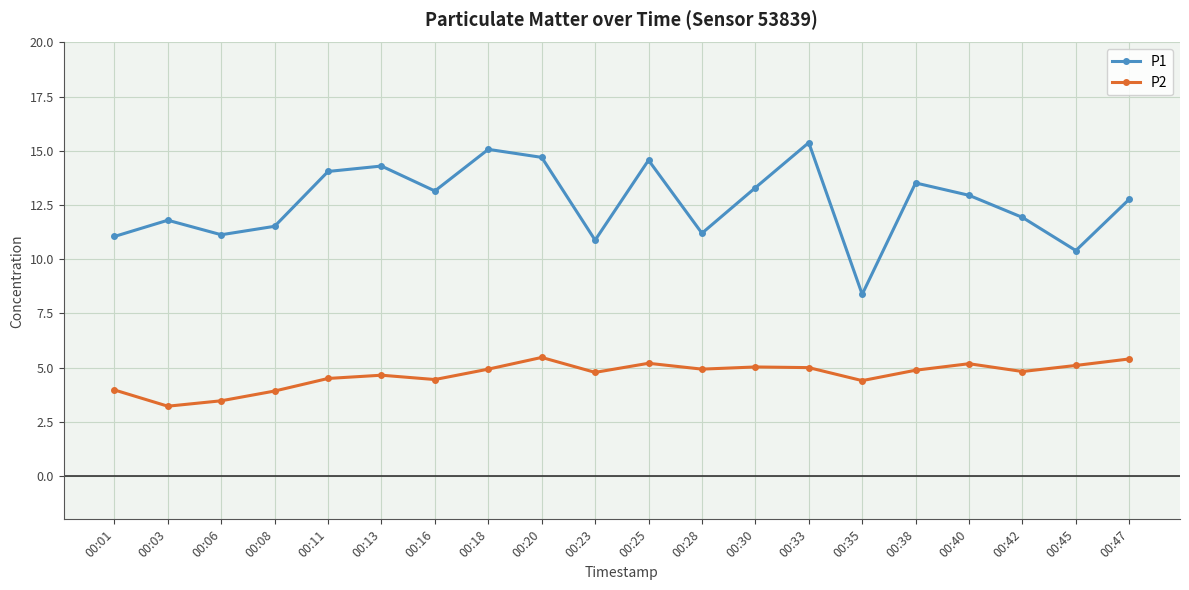

What is the sum of all P1 values?

252.1